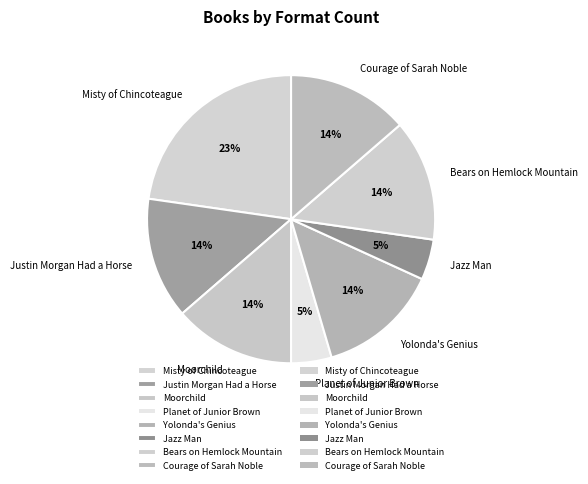

Between Courage of Sarah Noble and Planet of Junior Brown, which is larger?

Courage of Sarah Noble